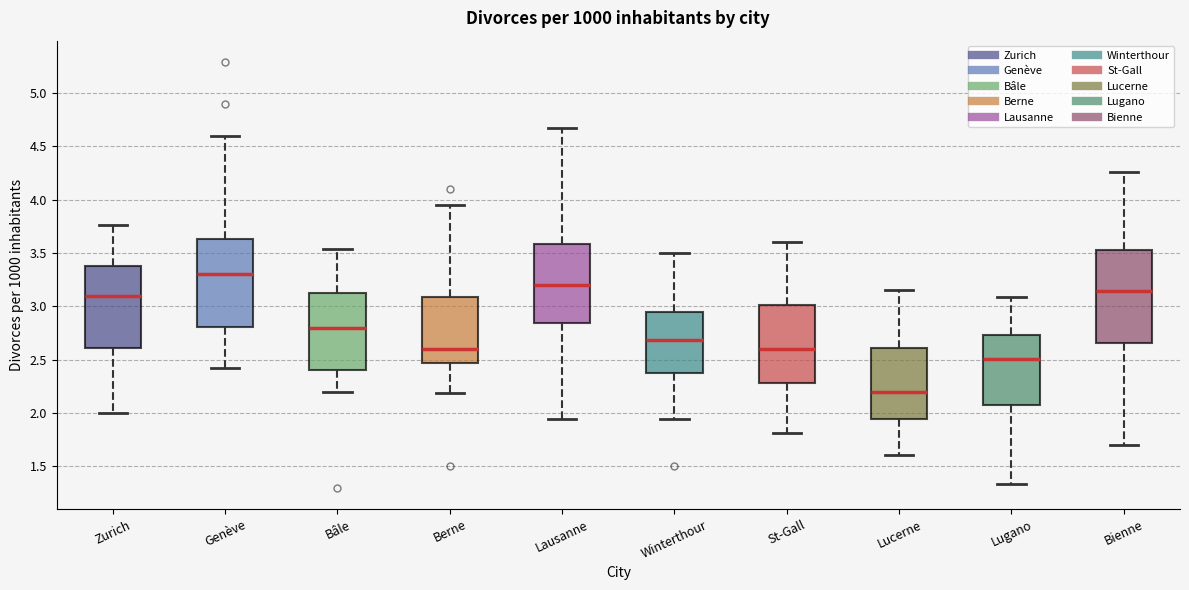

Reading left to right, read every box against the y-axis: the position of its median line, the range the box covers, and the ends of its whiskers. The values are not printed on the chart, so give them approximately, as read against the axis.

Zurich: median 3.10, box 2.60 to 3.35, whiskers 2.00 to 3.75
Genève: median 3.30, box 2.80 to 3.65, whiskers 2.45 to 4.60
Bâle: median 2.80, box 2.40 to 3.15, whiskers 2.20 to 3.55
Berne: median 2.60, box 2.45 to 3.10, whiskers 2.20 to 3.95
Lausanne: median 3.20, box 2.85 to 3.60, whiskers 1.95 to 4.70
Winterthour: median 2.70, box 2.35 to 2.95, whiskers 1.95 to 3.50
St-Gall: median 2.60, box 2.30 to 3.00, whiskers 1.80 to 3.60
Lucerne: median 2.20, box 1.95 to 2.60, whiskers 1.60 to 3.15
Lugano: median 2.50, box 2.05 to 2.75, whiskers 1.35 to 3.10
Bienne: median 3.15, box 2.65 to 3.55, whiskers 1.70 to 4.25